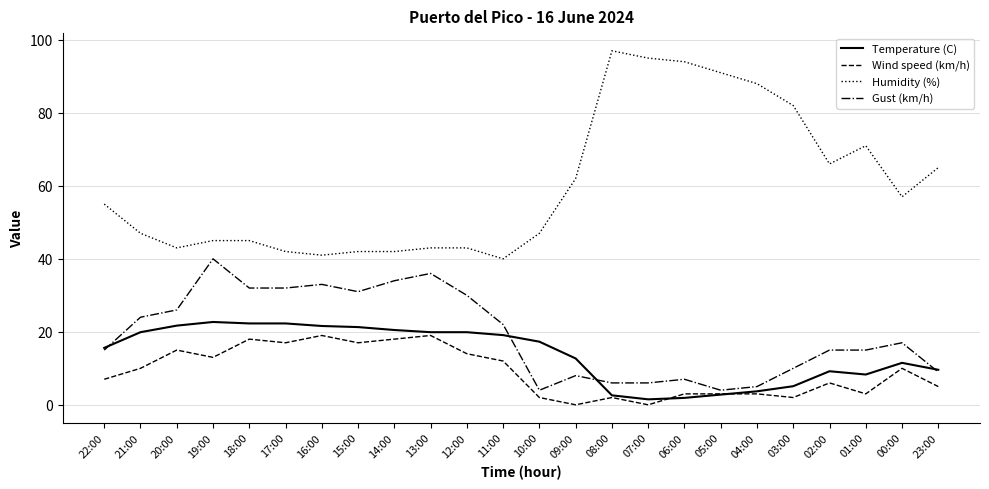

True or false: Temperature (C) and Humidity (%) cross at least once.

False